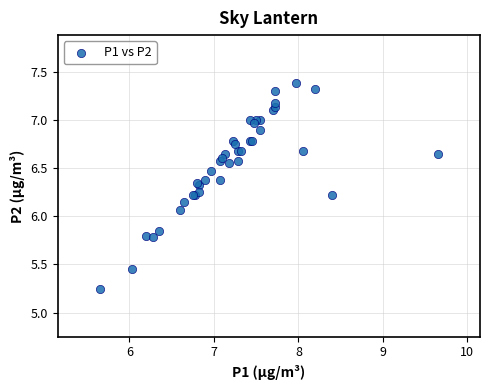

What Y value in the scatter plot is closest to 6?

6.1